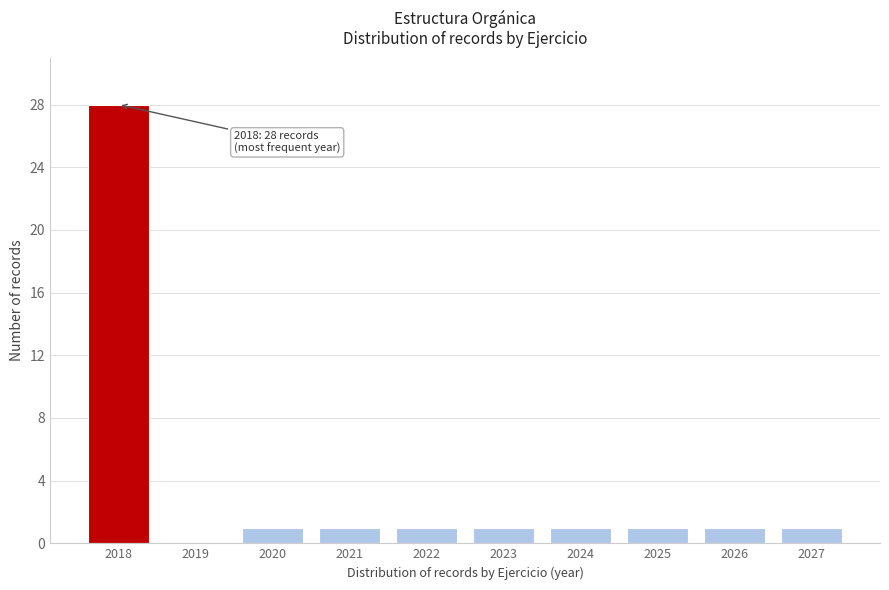

Reading left to right, list all the values displayed in this chart.

2018=28	2019=0	2020=1	2021=1	2022=1	2023=1	2024=1	2025=1	2026=1	2027=1